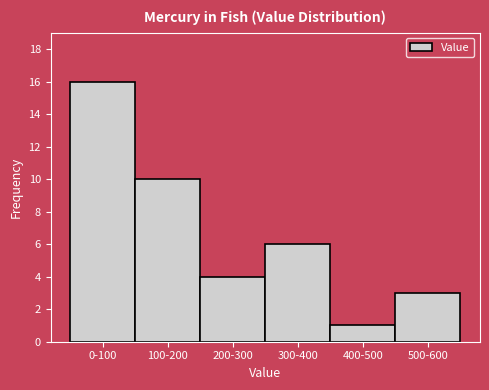

Reading right to left, extract all data points from this chart.

500-600=3	400-500=1	300-400=6	200-300=4	100-200=10	0-100=16